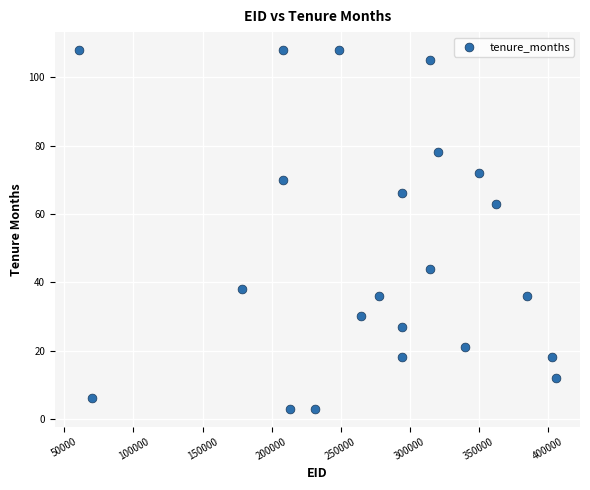

What is the range of Y values (max minus min)?

105